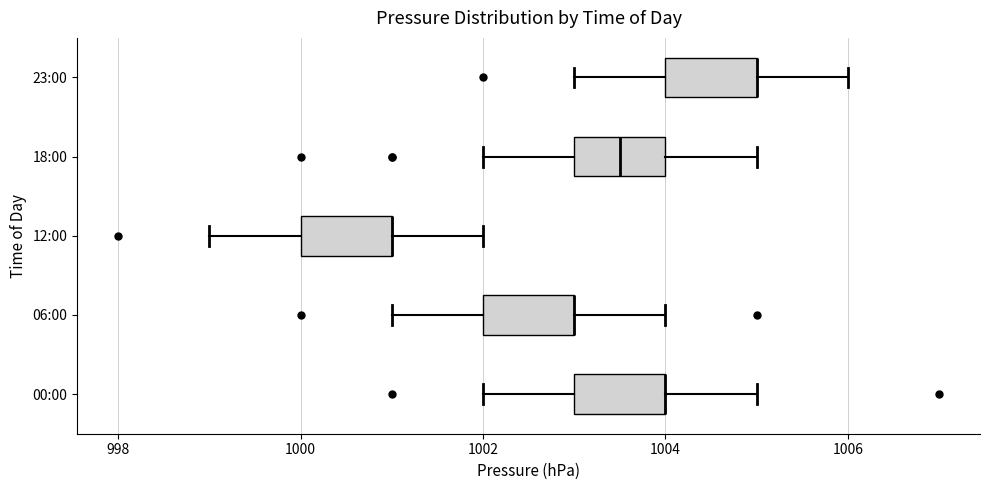

Reading bottom to top, transcribe this box plot: for each box, give where its median line is, the range the box spans, and where its two whiskers end, as read against the x-axis. The values are not printed on the chart, so give them approximately, as read against the axis.

00:00: median 1004.0 (drawn on the box's right edge), box 1003.0 to 1004.0, whiskers 1002.0 to 1005.0
06:00: median 1003.0 (drawn on the box's right edge), box 1002.0 to 1003.0, whiskers 1001.0 to 1004.0
12:00: median 1001.0 (drawn on the box's right edge), box 1000.0 to 1001.0, whiskers 999.0 to 1002.0
18:00: median 1003.6, box 1003.0 to 1004.0, whiskers 1002.0 to 1005.0
23:00: median 1005.0 (drawn on the box's right edge), box 1004.0 to 1005.0, whiskers 1003.0 to 1006.0